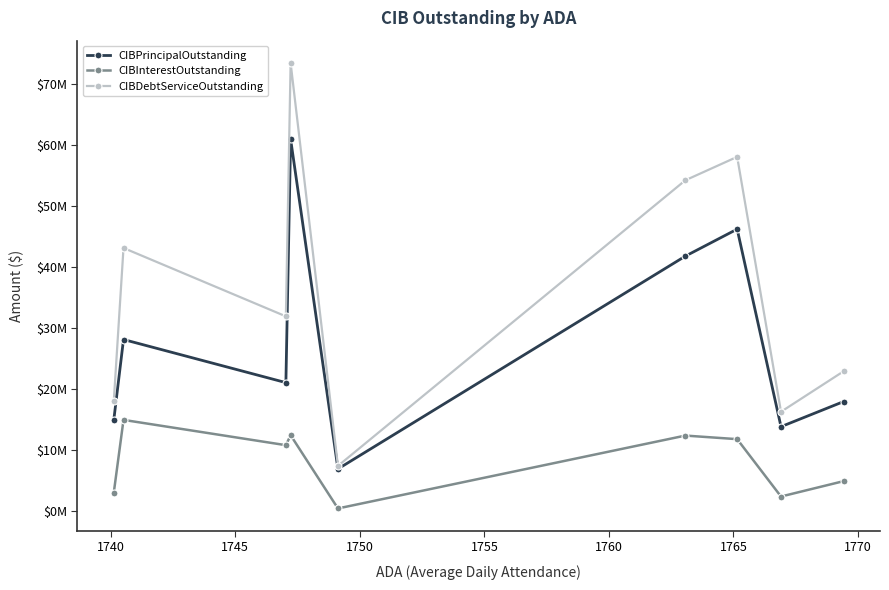

What is the minimum value shown in the chart?

490743.0